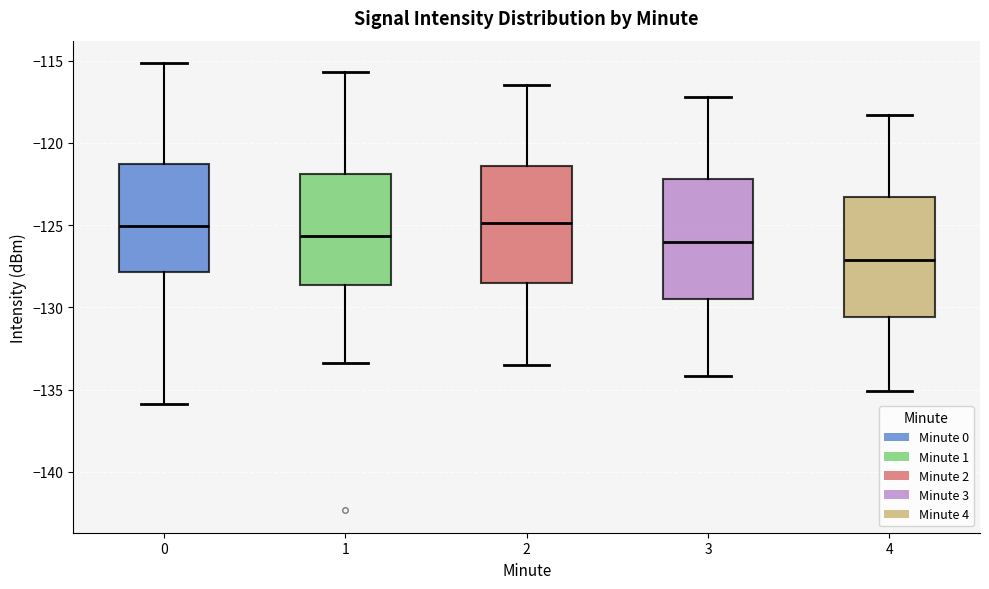

Reading left to right, transcribe this box plot: for each box, give where its median line is, the range the box spans, and where its two whiskers end, as read against the y-axis. The values are not printed on the chart, so give them approximately, as read against the axis.

0: median -125.0, box -128.0 to -121.5, whiskers -136.0 to -115.0
1: median -125.5, box -128.5 to -122.0, whiskers -133.5 to -115.5
2: median -125.0, box -128.5 to -121.5, whiskers -133.5 to -116.5
3: median -126.0, box -129.5 to -122.0, whiskers -134.0 to -117.0
4: median -127.0, box -130.5 to -123.5, whiskers -135.0 to -118.5